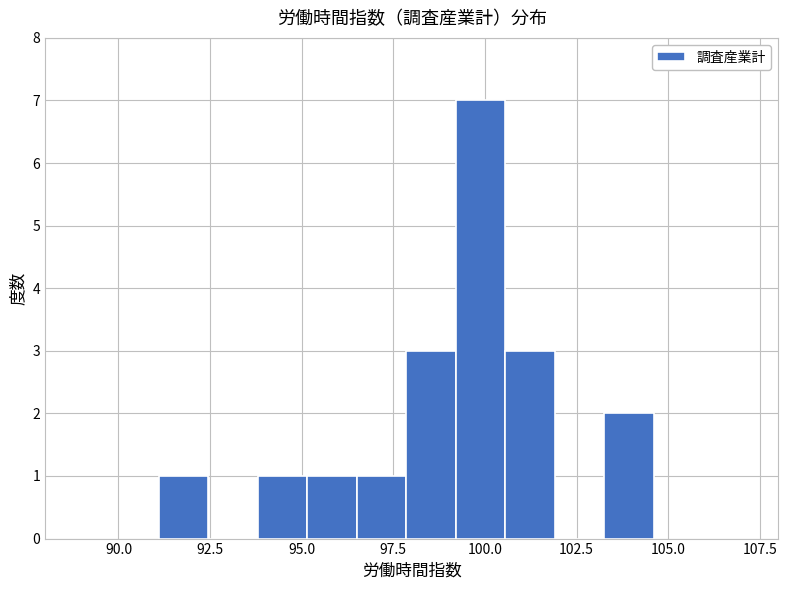

Around what value on the x-axis is the tallest bar? Give the approximate position of its centre, as read against the axis.

100.0